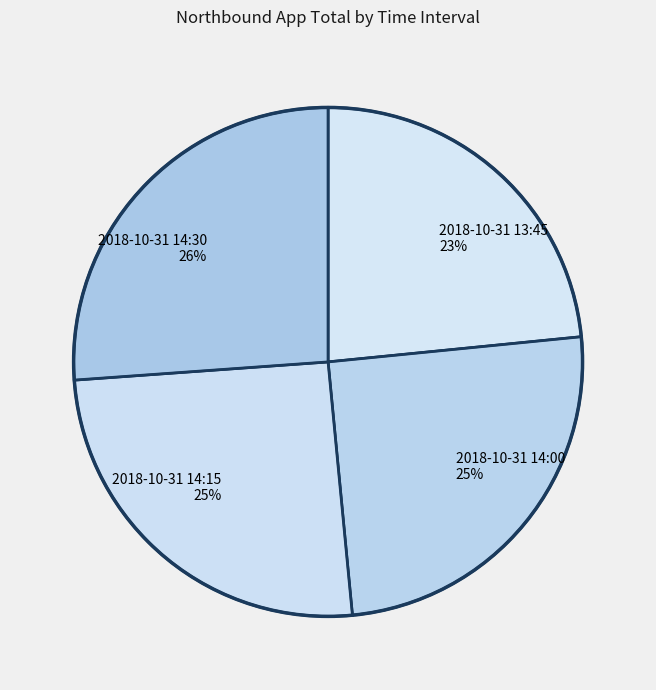

What is the smallest slice in the pie chart?

2018-10-31 13:45